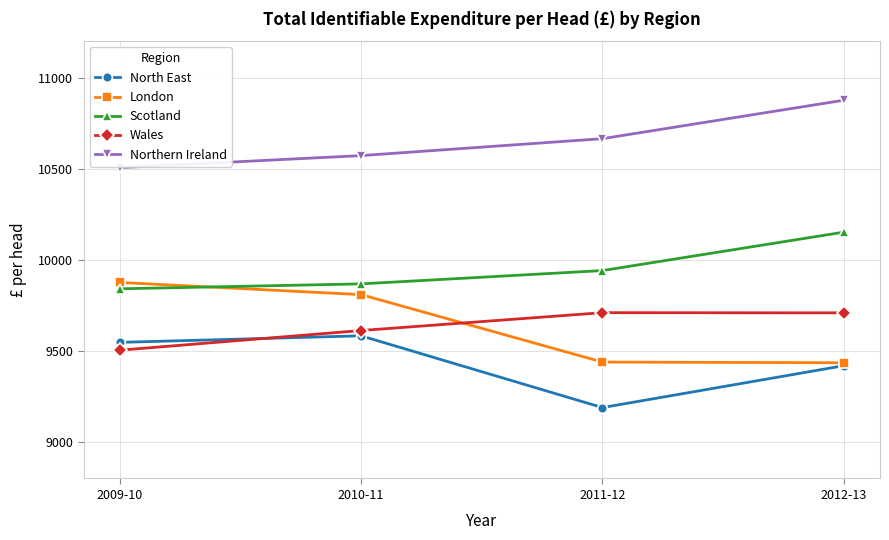

True or false: London has more than 1 points higher than both neighbors.

False